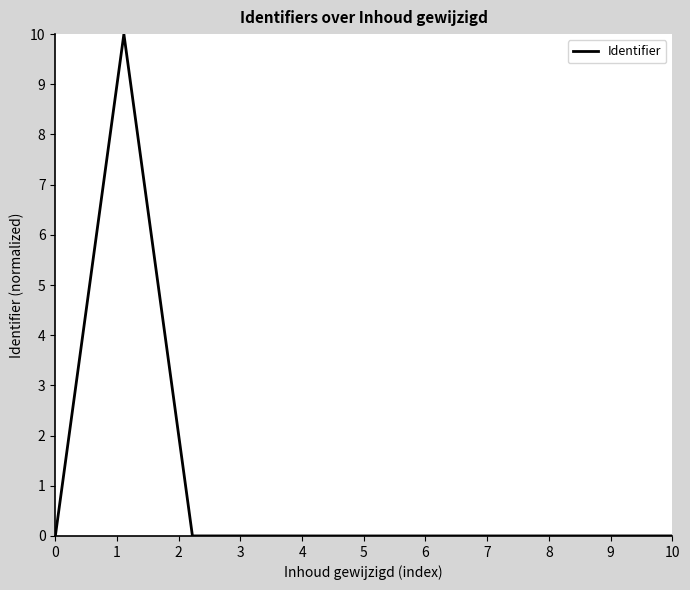

What is the difference between the maximum and minimum values?

10.0